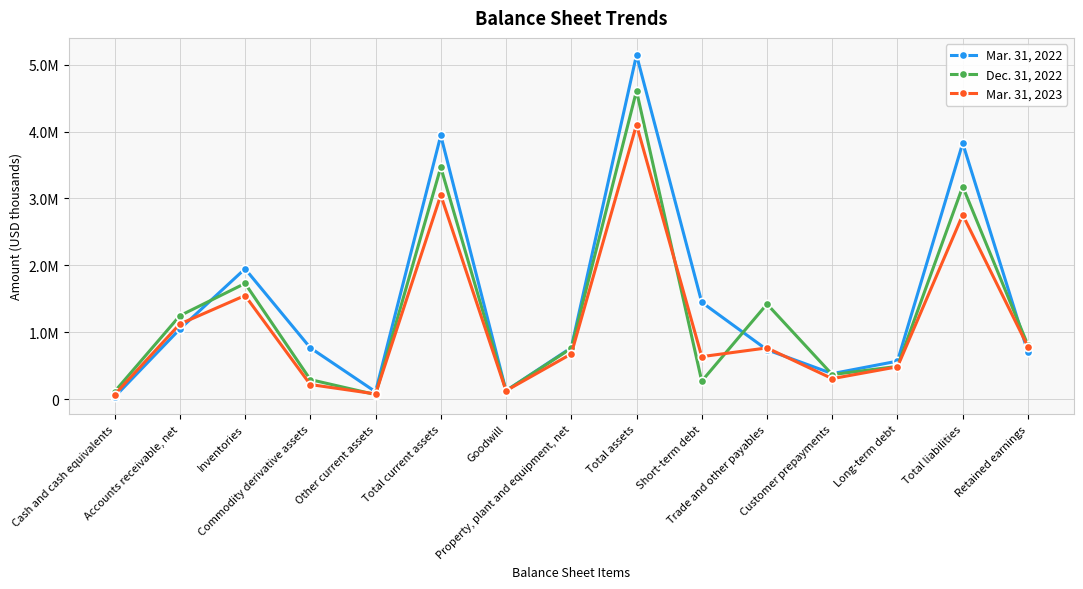

What are all the series names shown in the legend?

Mar. 31, 2022, Dec. 31, 2022, Mar. 31, 2023